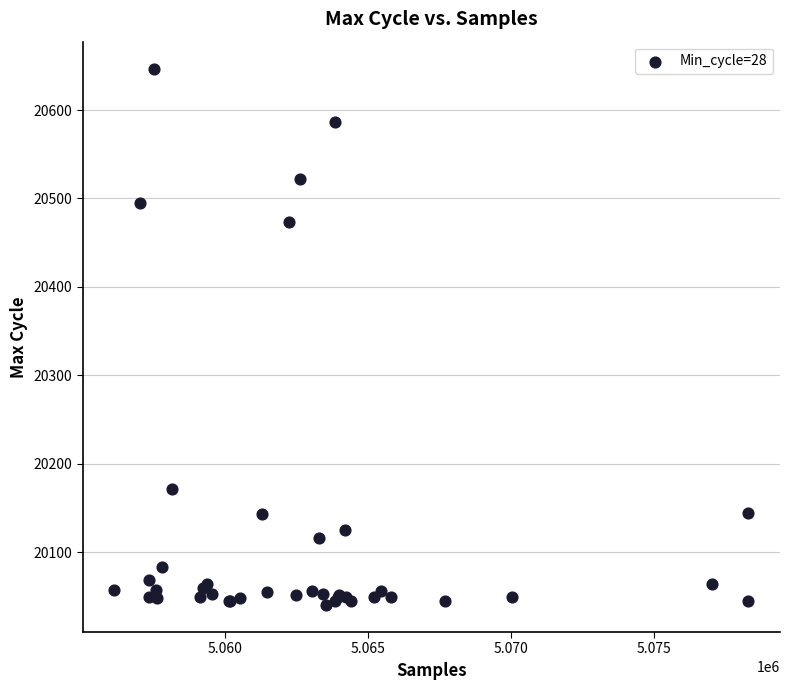

What Y value in the scatter plot is closest to 20343?

20473